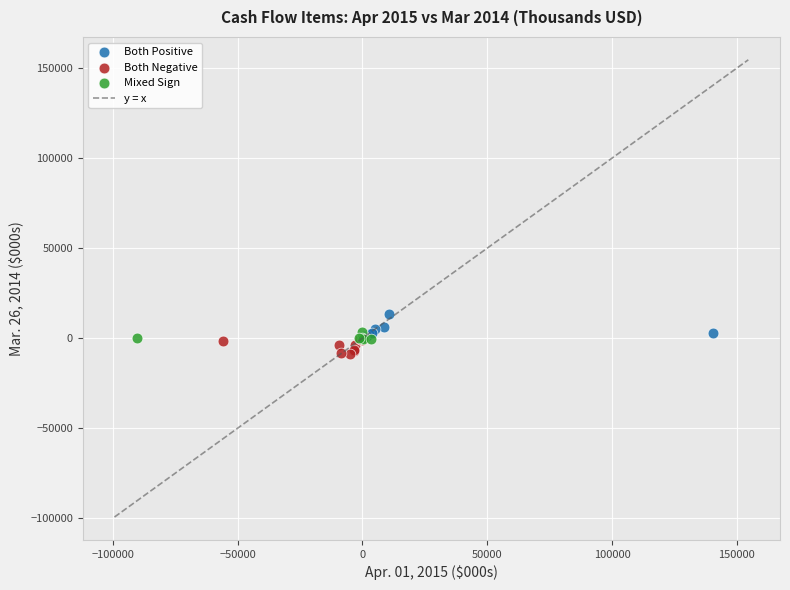

Which series contains the highest Y value?

Both Positive